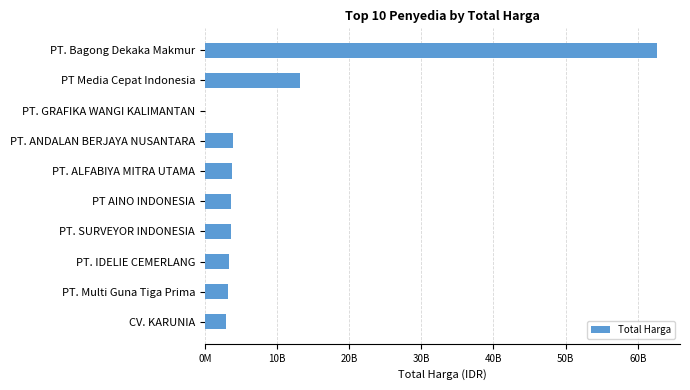

Are the bars horizontal?

Yes